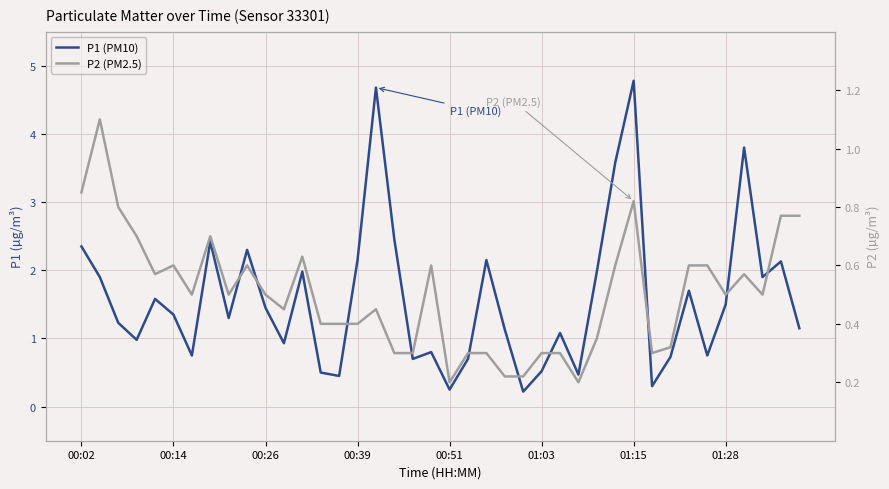

True or false: P1 (PM10) and P2 (PM2.5) intersect in this chart.

False